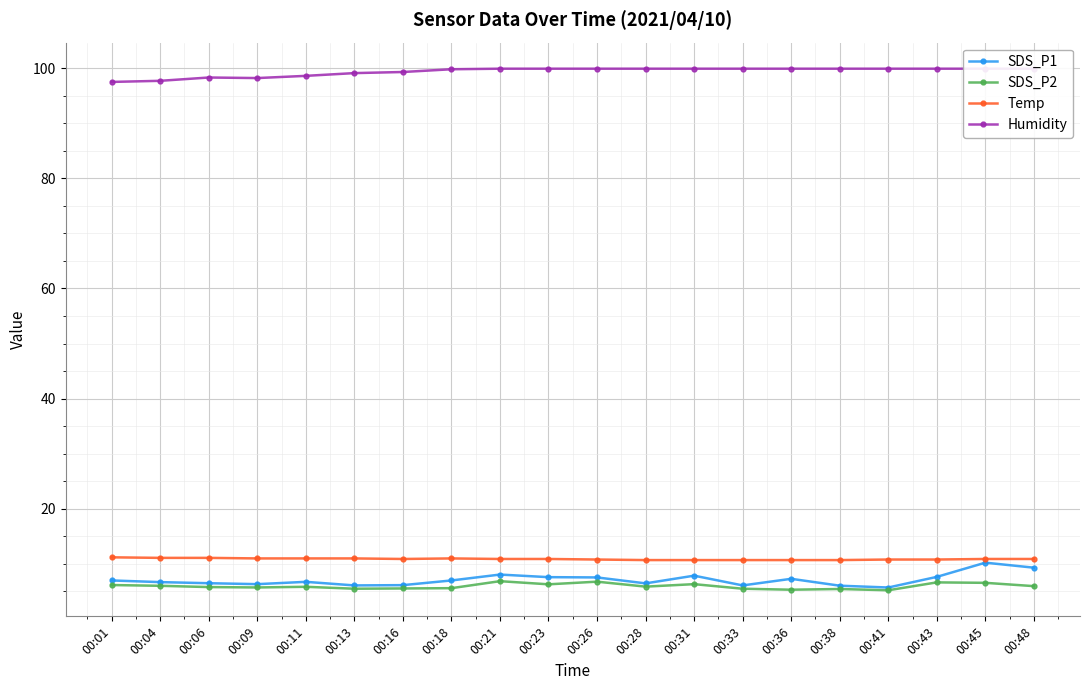

What is the sum of all SDS_P1 values?

142.5